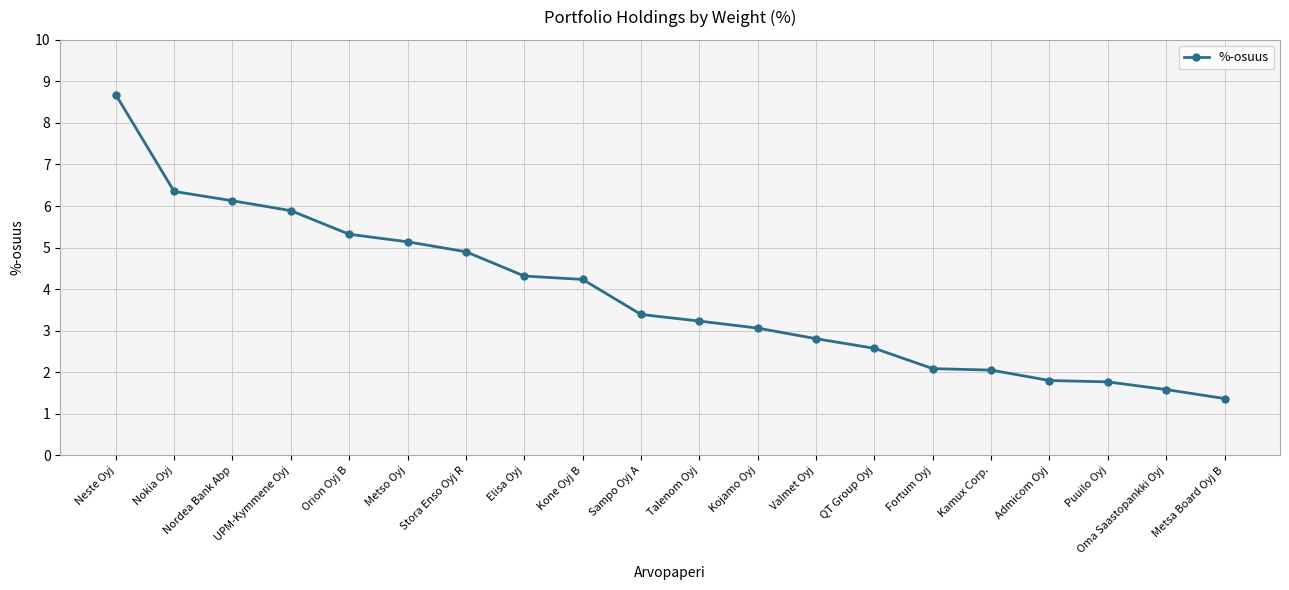

What is the smallest value displayed?

1.4